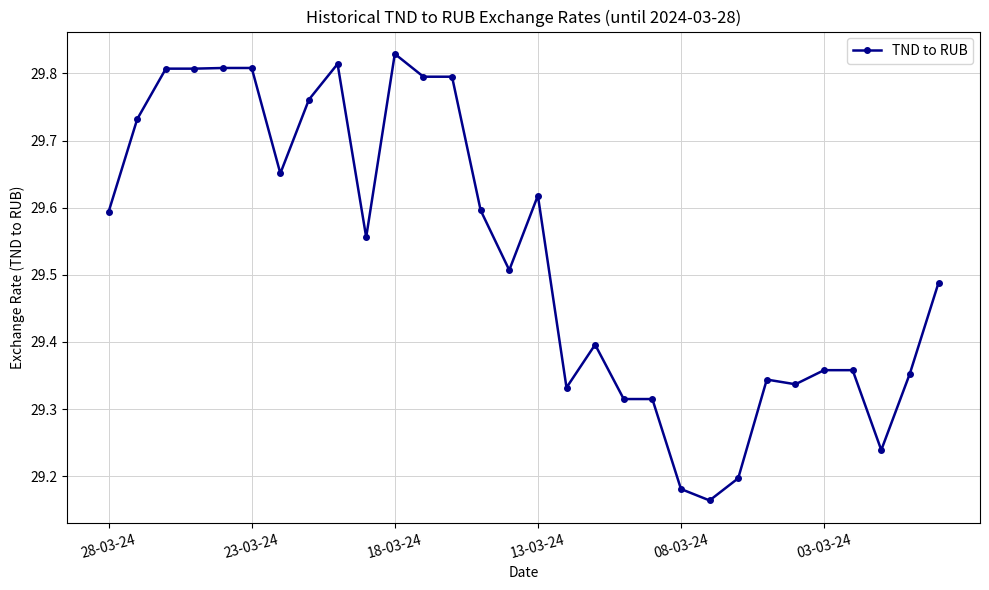

What is the sum of all values?

885.9